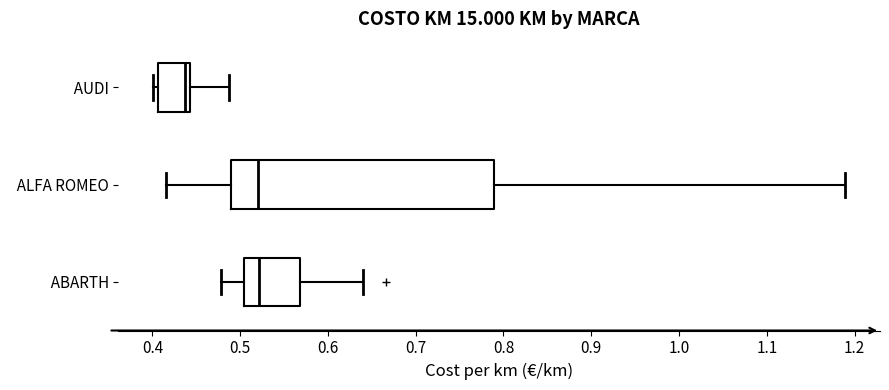

Reading bottom to top, read every box against the x-axis: the position of its median line, the range the box covers, and the ends of its whiskers. The values are not printed on the chart, so give them approximately, as read against the axis.

ABARTH: median 0.52, box 0.50 to 0.57, whiskers 0.48 to 0.64
ALFA ROMEO: median 0.52, box 0.49 to 0.79, whiskers 0.42 to 1.19
AUDI: median 0.44 (just left of the box's right edge), box 0.41 to 0.44, whiskers 0.40 to 0.49